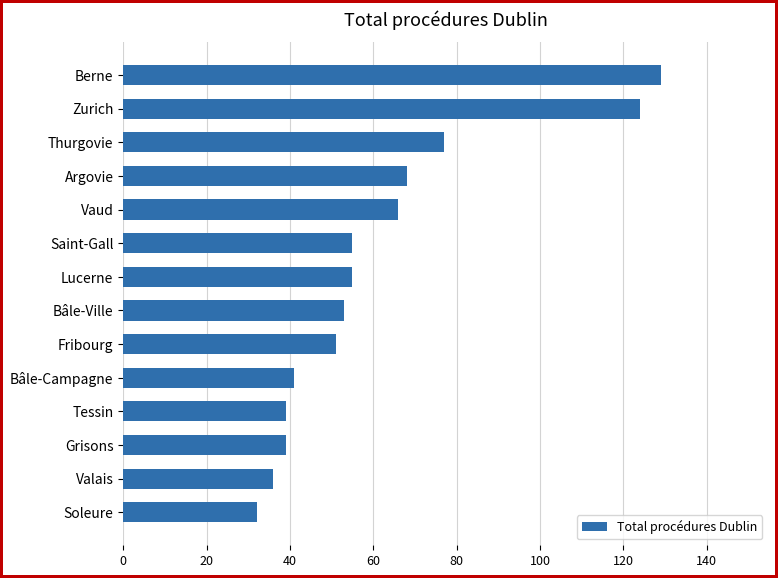

What is the change in value from Grisons to Saint-Gall?

+16